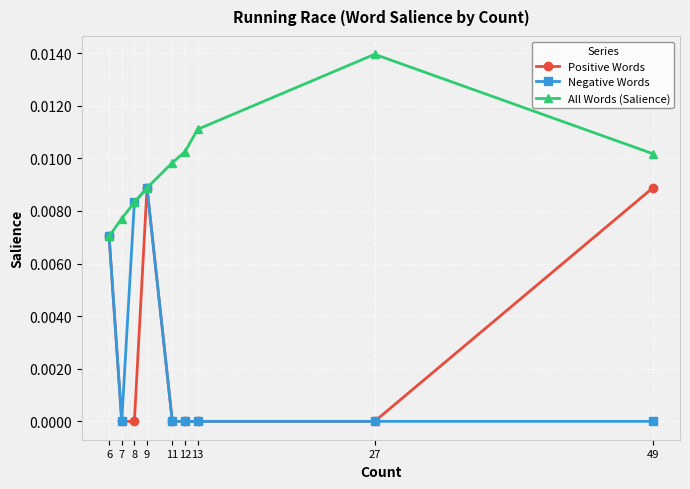

Where is the first local maximum for All Words (Salience)?

27